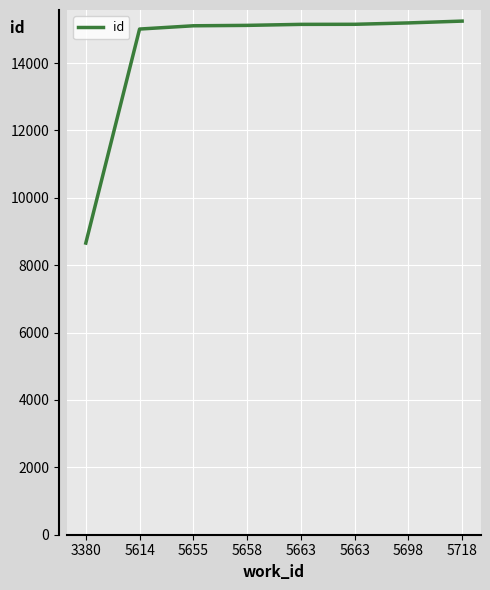

The value at 5698 is 21135. True or false?

False